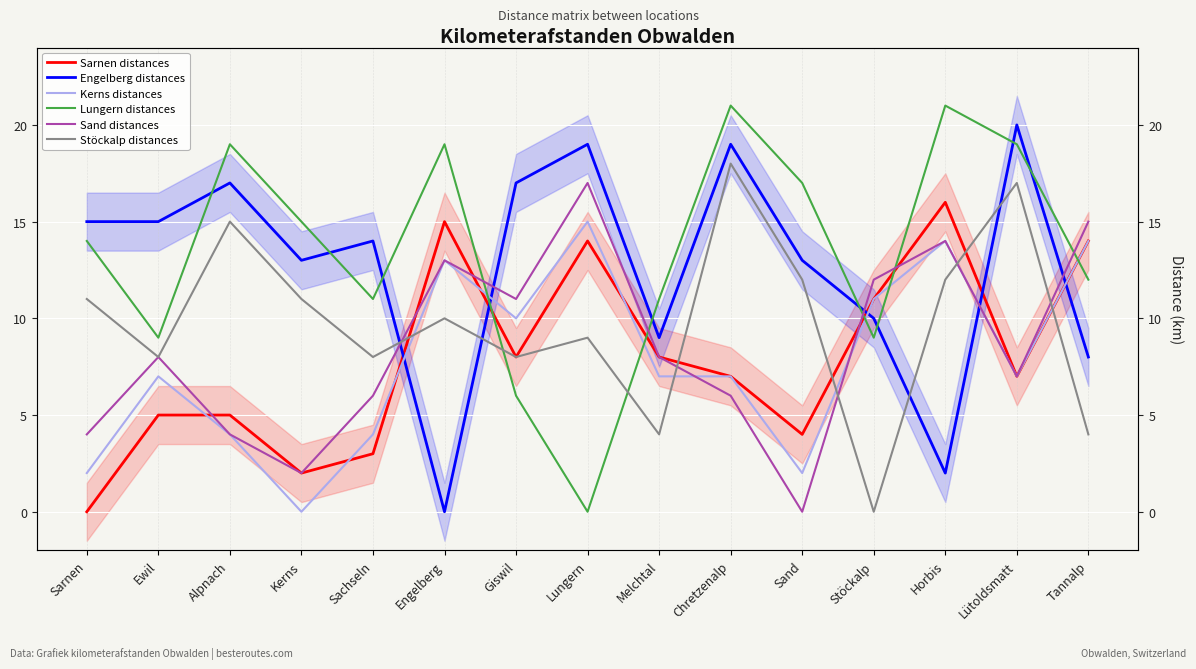

True or false: Kerns distances has more than 2 interior local peaks.

True